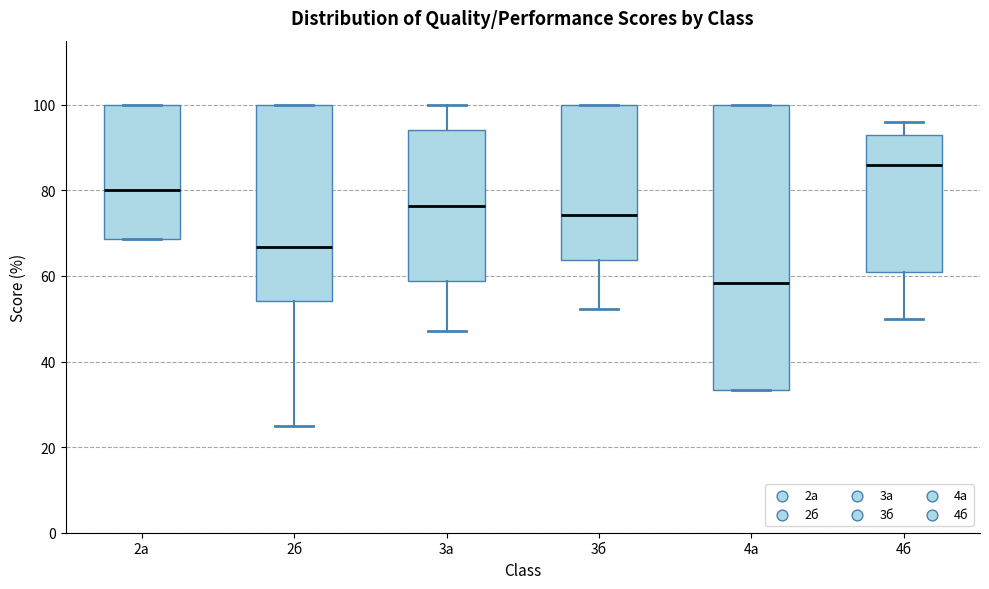

Which box's median line is the highest?

4б